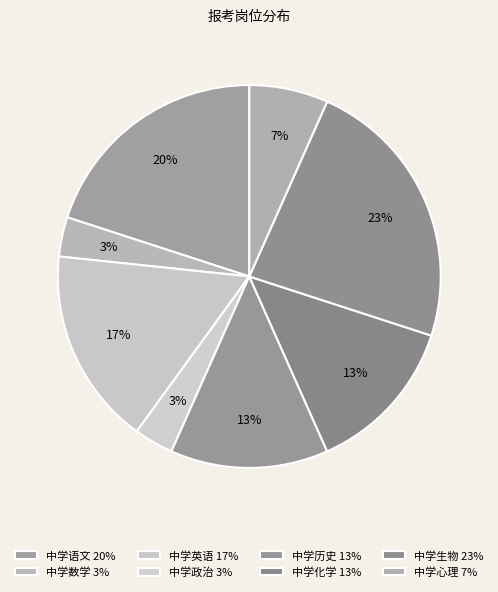

How many segments does this pie chart have?

8